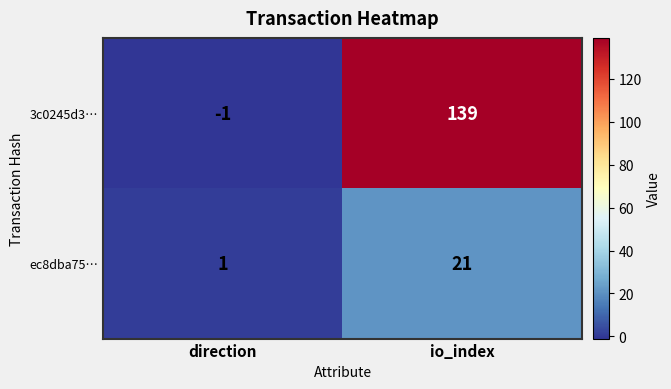

Reading left to right, list all the values displayed in this chart.

3c0245d3…: -1	139
ec8dba75…: 1	21